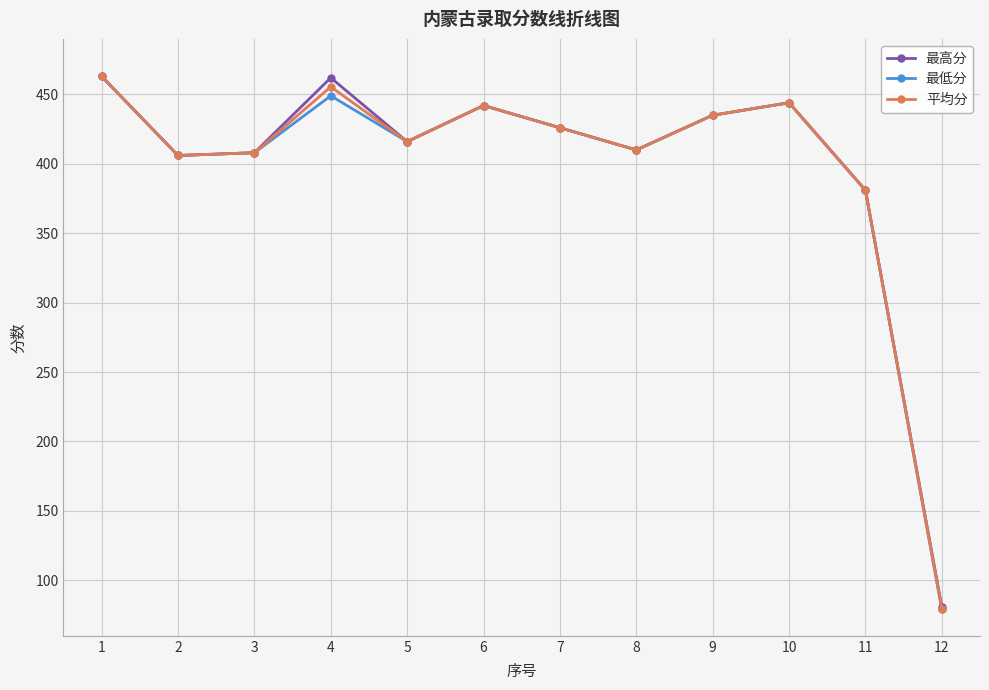

How many values in the 最高分 series are below 426?

6